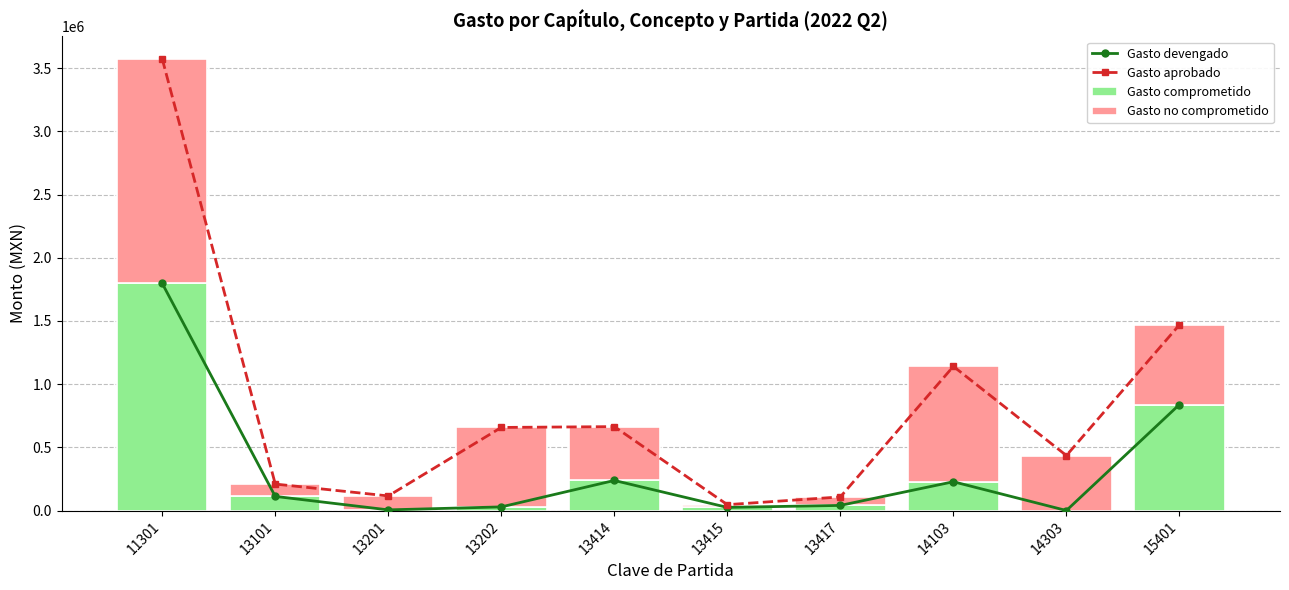

How many groups of bars are there?

10